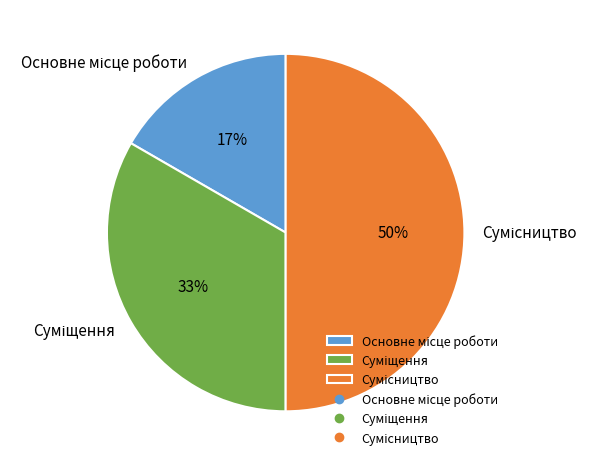

To the nearest percent, what is the difference between the largest and smallest slice percentages?

33%